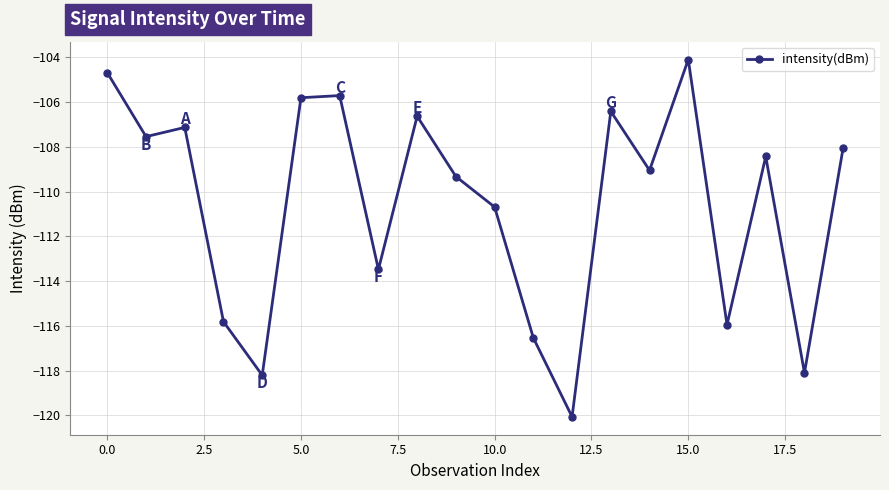

What is the average value?

-110.6